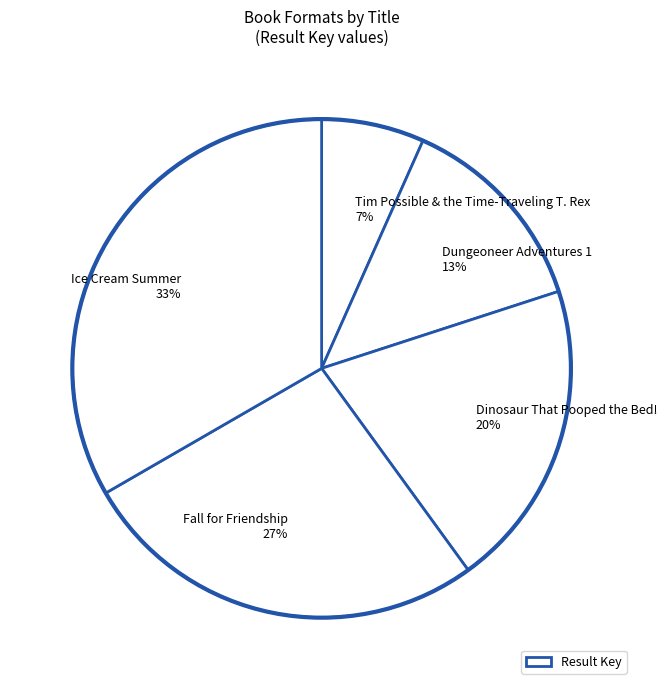

Count the number of slices in the pie.

5